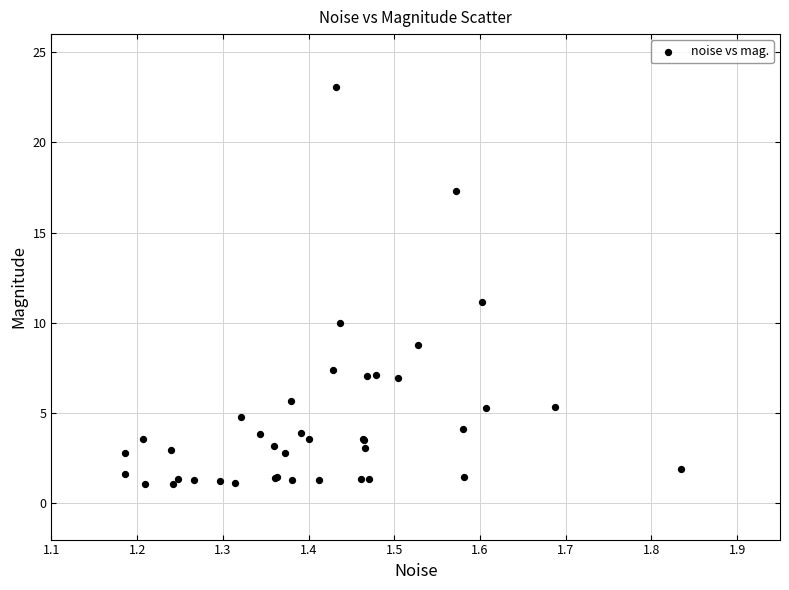

What Y value in the scatter plot is closest to 12?

11.1